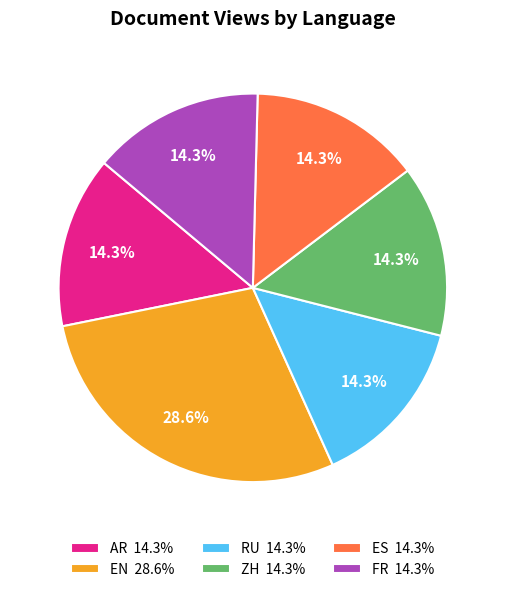

What is the ratio of the value at AR 14.3% to the value at ZH 14.3%?

1.0